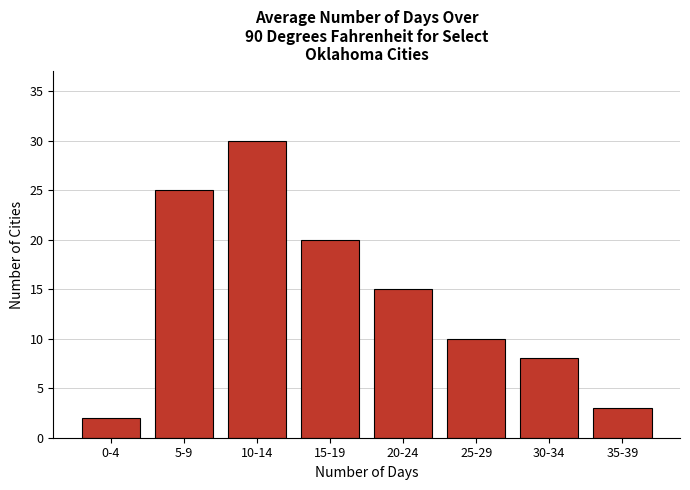

Reading left to right, transcribe all the data shown in this chart.

2	25	30	20	15	10	8	3